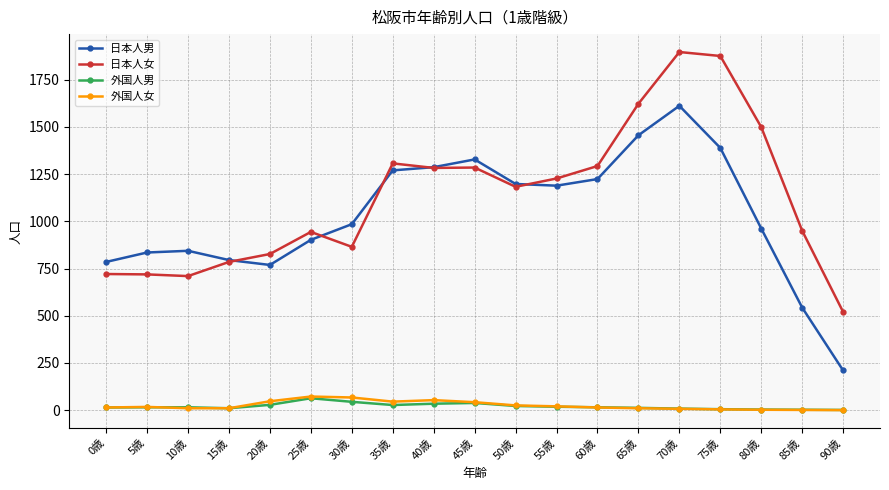

True or false: 日本人男 has a value of 795 at 15歳.

True